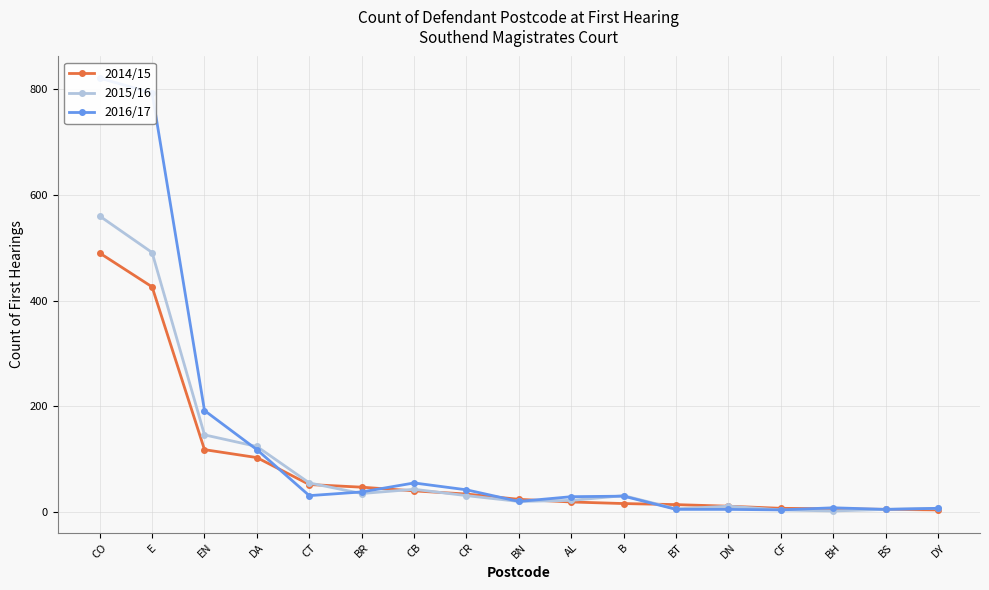

Where is 2016/17 nearest to the value 412?

EN